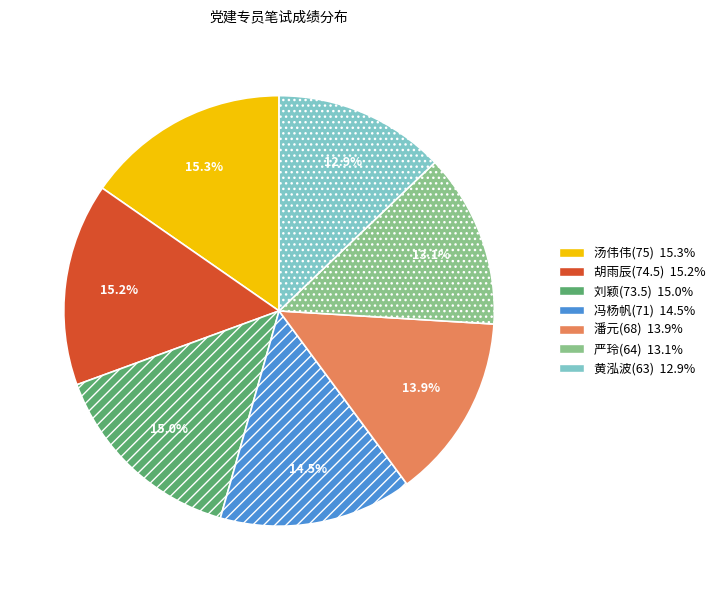

Is there any slice that represents more than half of the pie?

No